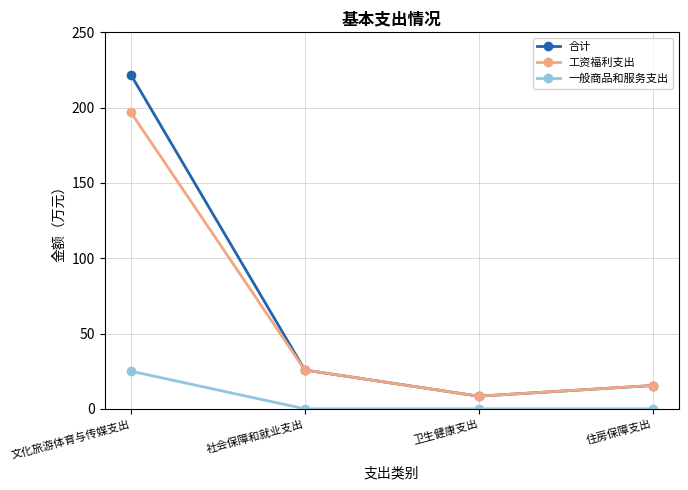

At which label is 工资福利支出 closest to 102?

社会保障和就业支出